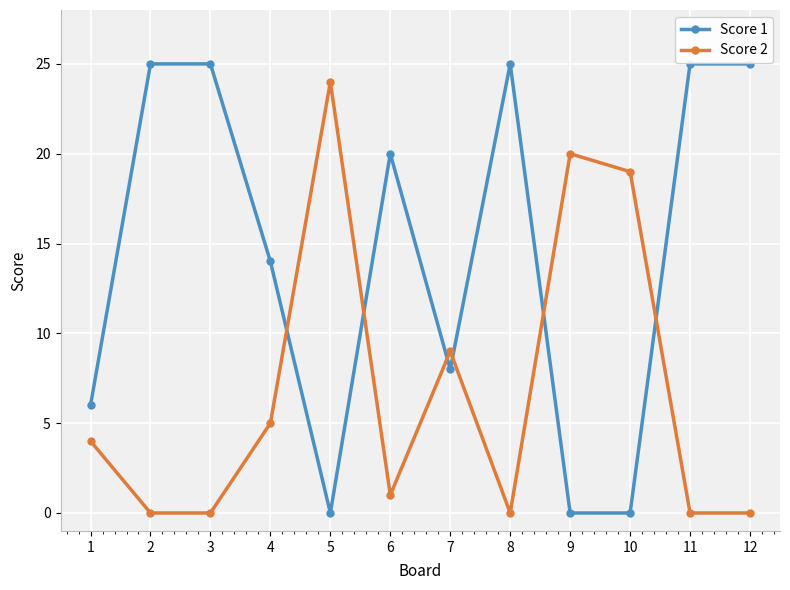

Reading right to left, what are all the values shown in this chart?

Score 1: 25	25	0	0	25	8	20	0	14	25	25	6
Score 2: 0	0	19	20	0	9	1	24	5	0	0	4